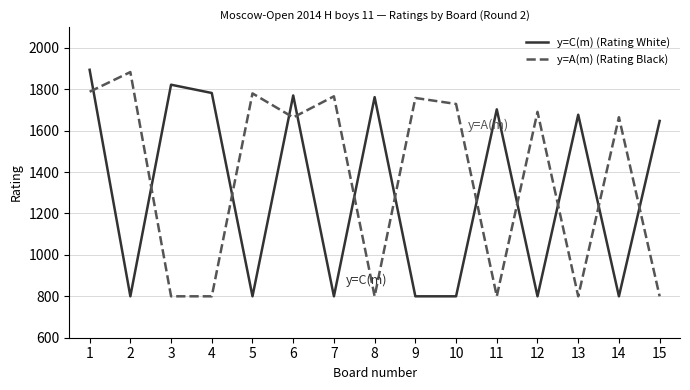

What is the sum of the y=C(m) (Rating White) values at 9 and 3?

2622